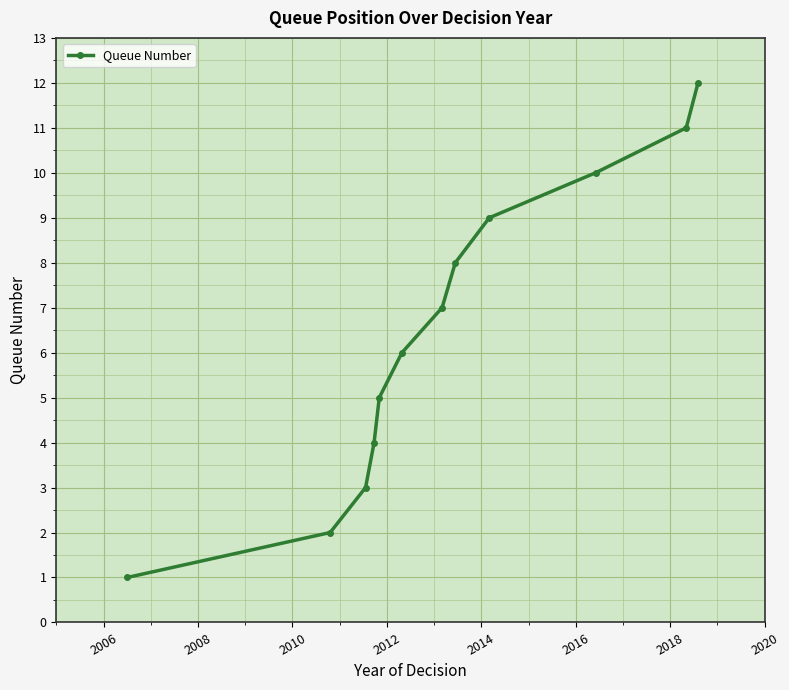

What is the difference between the second highest and second lowest values?

9